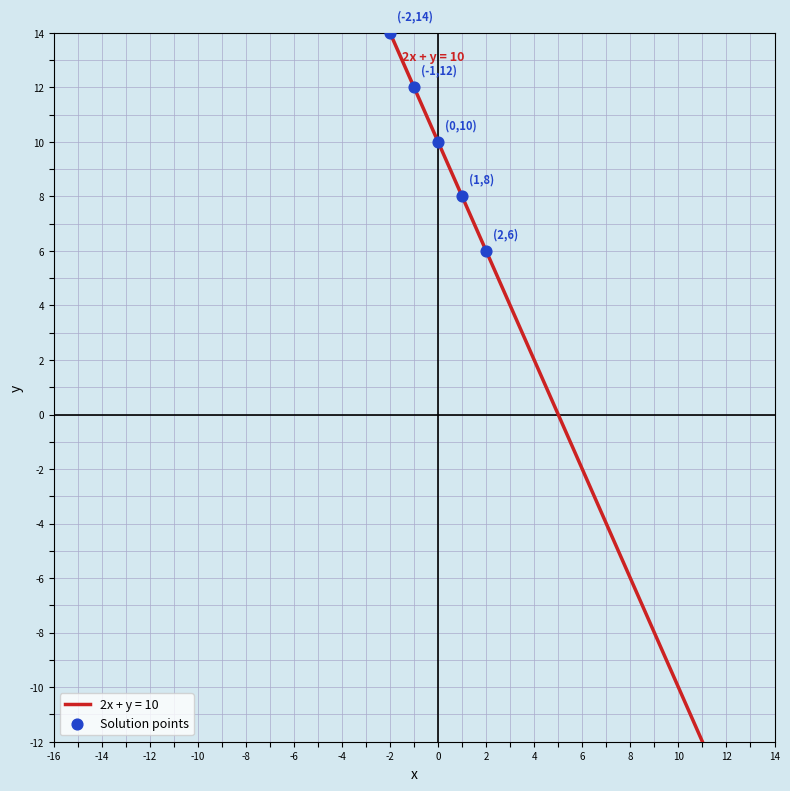

What is the range of X values (max minus min)?

4